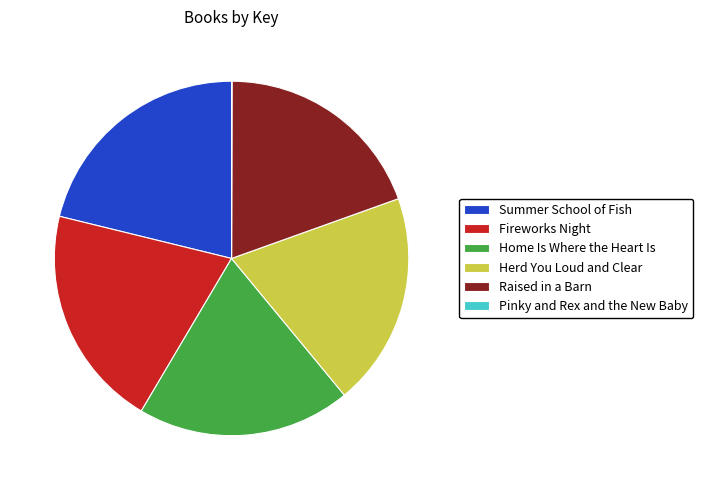

Which category has the biggest portion of the pie?

Summer School of Fish